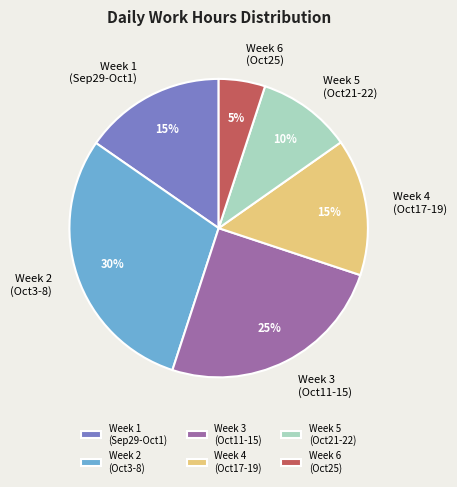

Combined, do Week 6 (Oct25) and Week 2 (Oct3-8) account for over 50%?

No